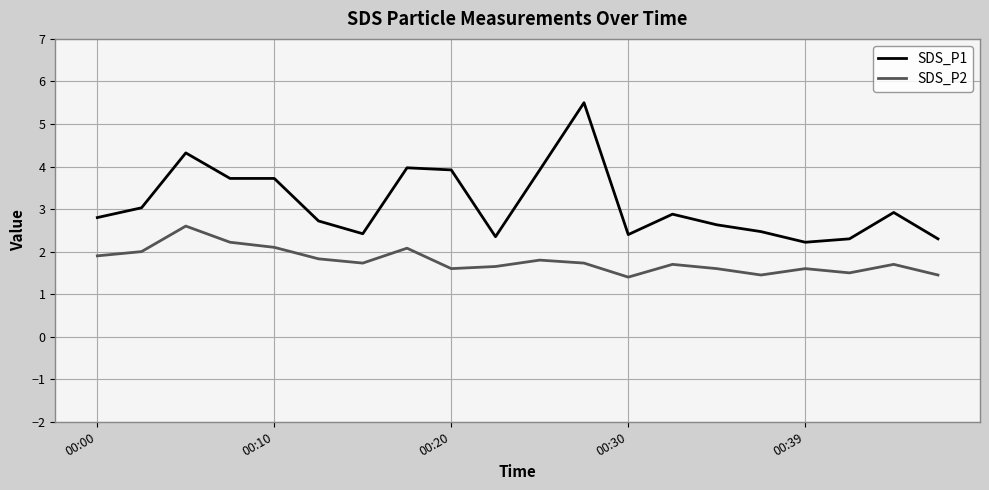

True or false: SDS_P2 and SDS_P1 cross at least once.

False